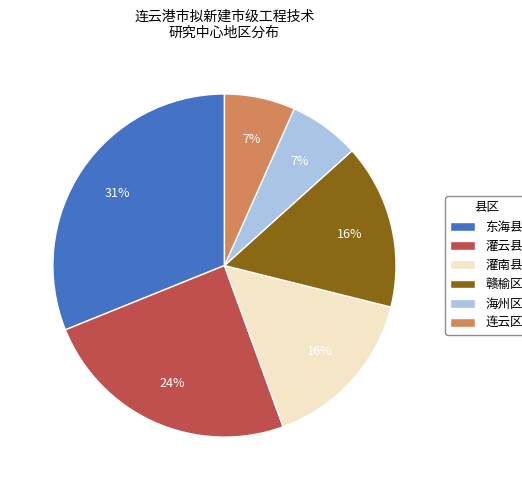

Approximately how many times larger is the value at 灌南县 compared to 东海县?

0.5